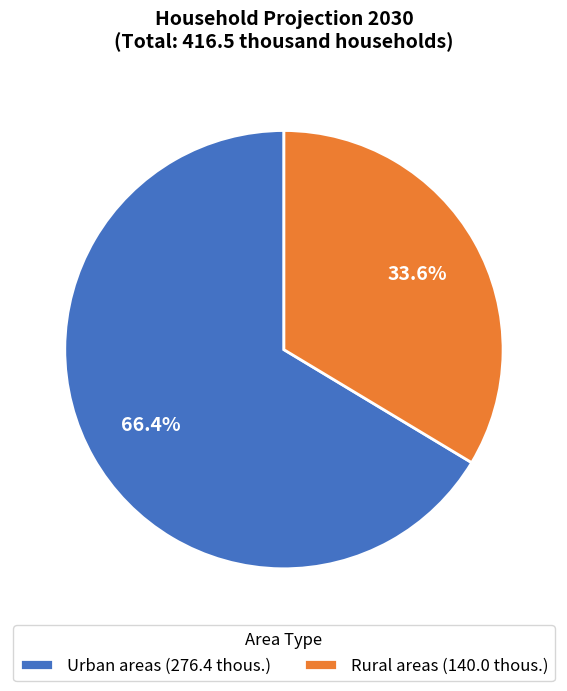

To the nearest percent, what percentage of the pie is Rural areas?

34%